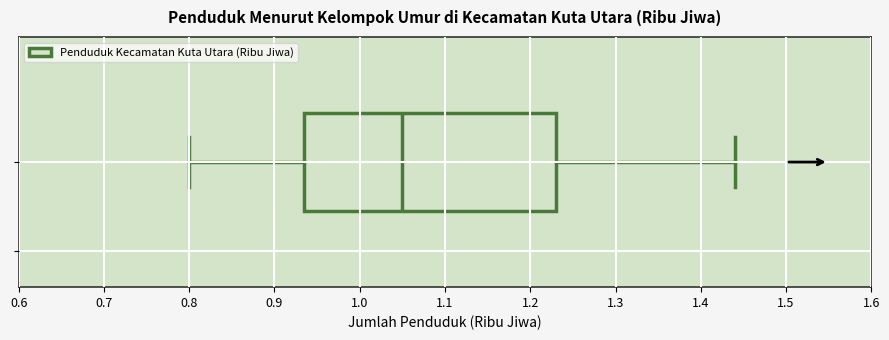

Transcribe this box plot: give where the median line is, the range the box spans, and where the two whiskers end, as read against the x-axis. The values are not printed on the chart, so give them approximately, as read against the axis.

median 1.05, box 0.94 to 1.23, whiskers 0.80 to 1.44